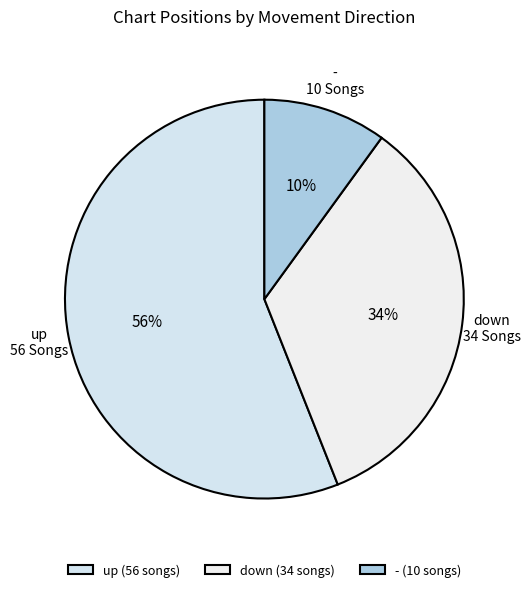

How many segments does this pie chart have?

3